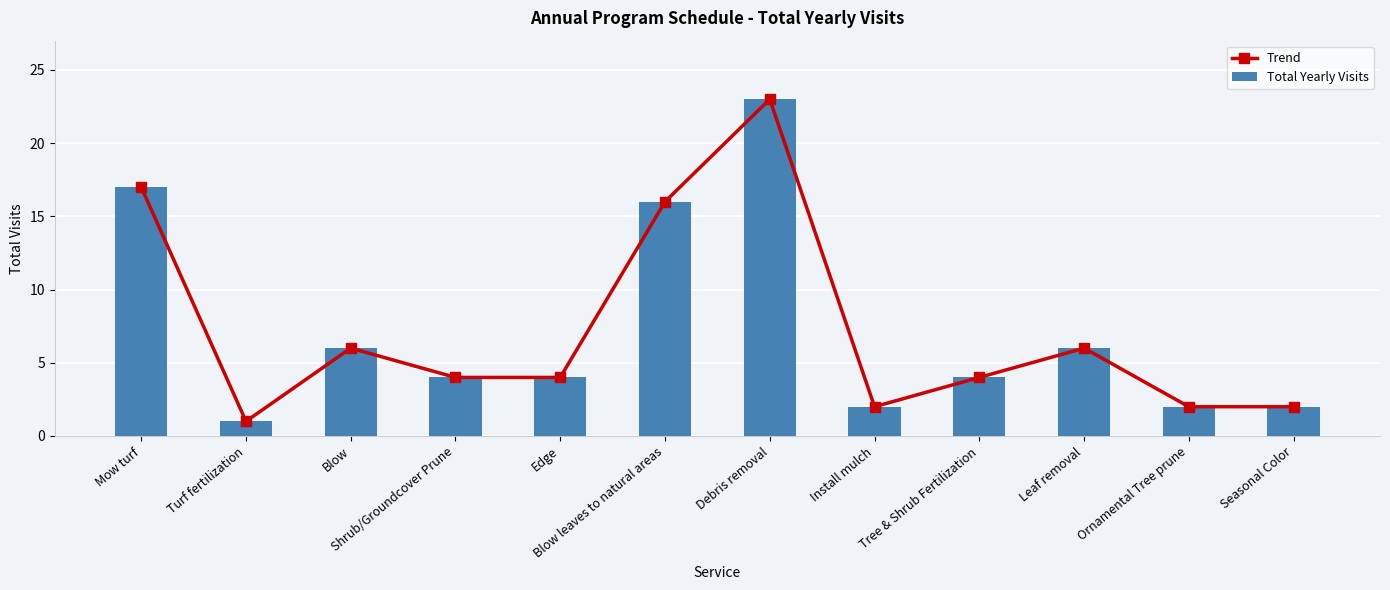

At Ornamental Tree prune, list the series in order from smallest to largest.

Trend, Total Yearly Visits